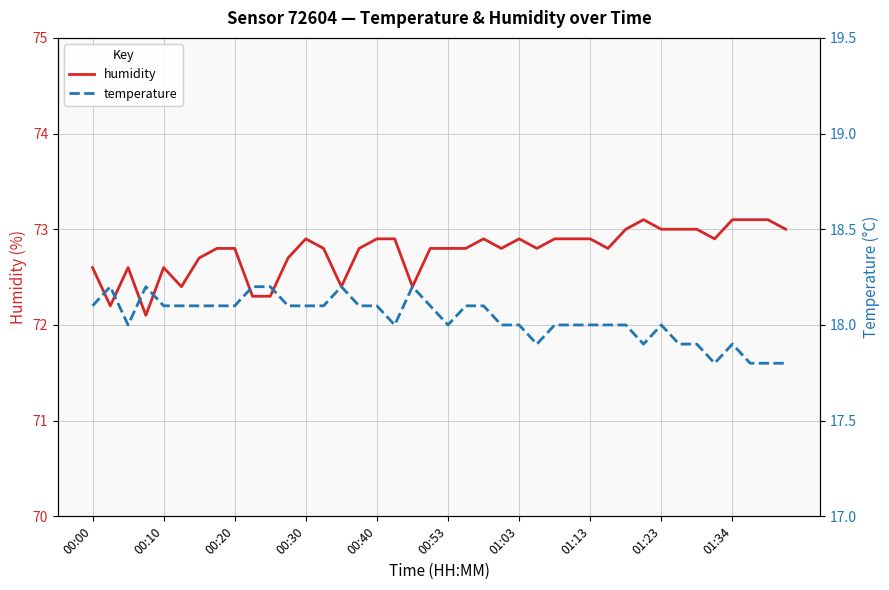

What is the highest value of the humidity series?

73.1